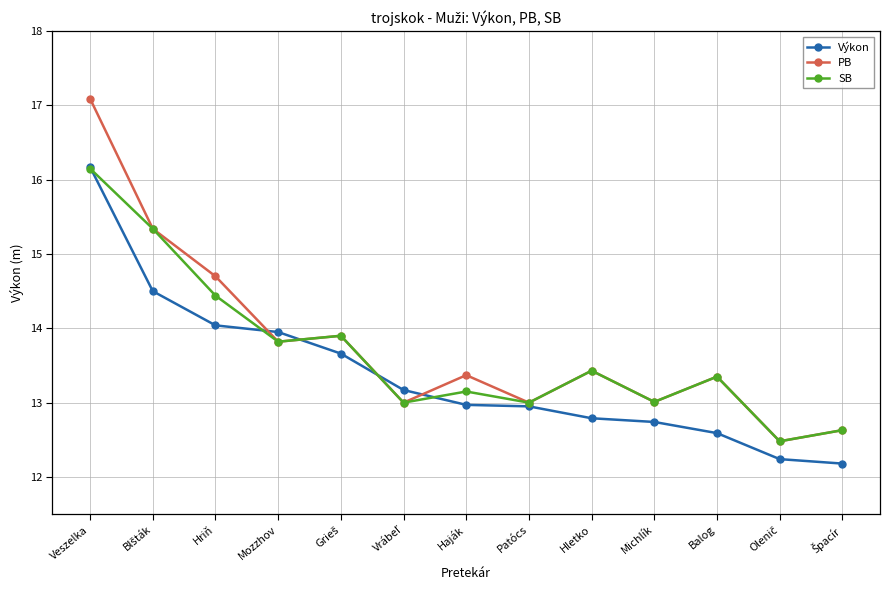

What is the highest value of the PB series?

17.1